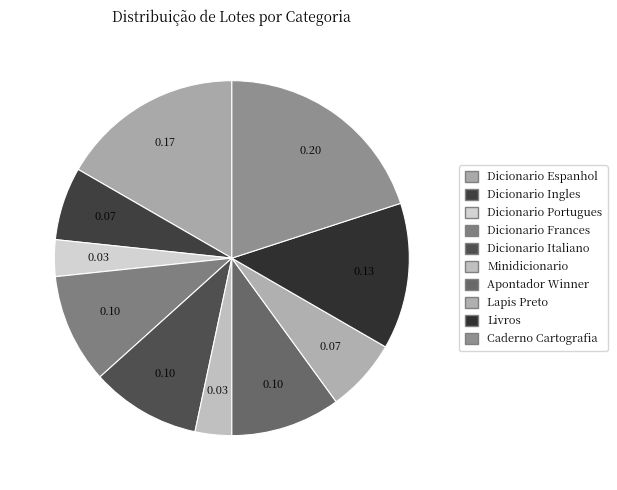

Count the number of slices in the pie.

10